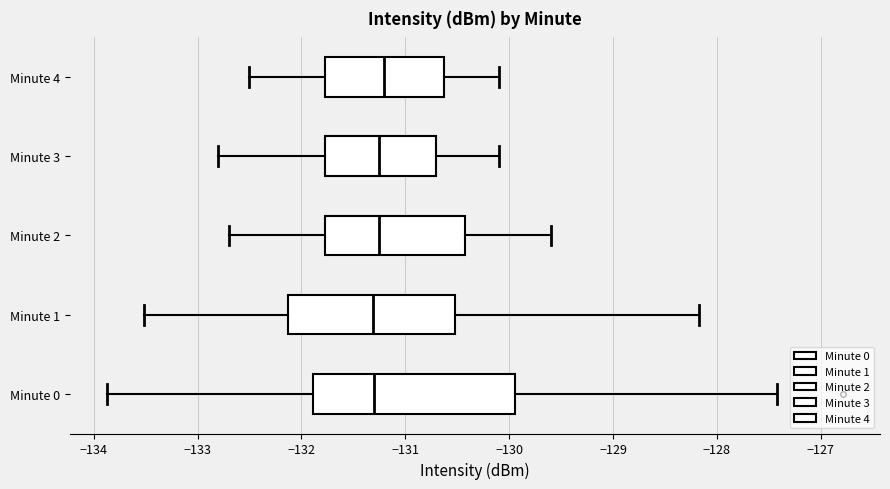

Reading bottom to top, read every box against the x-axis: the position of its median line, the range the box covers, and the ends of its whiskers. The values are not printed on the chart, so give them approximately, as read against the axis.

Minute 0: median -131.3, box -131.9 to -129.9, whiskers -133.9 to -127.4
Minute 1: median -131.3, box -132.1 to -130.5, whiskers -133.5 to -128.2
Minute 2: median -131.2, box -131.8 to -130.4, whiskers -132.7 to -129.6
Minute 3: median -131.2, box -131.8 to -130.7, whiskers -132.8 to -130.1
Minute 4: median -131.2, box -131.8 to -130.6, whiskers -132.5 to -130.1